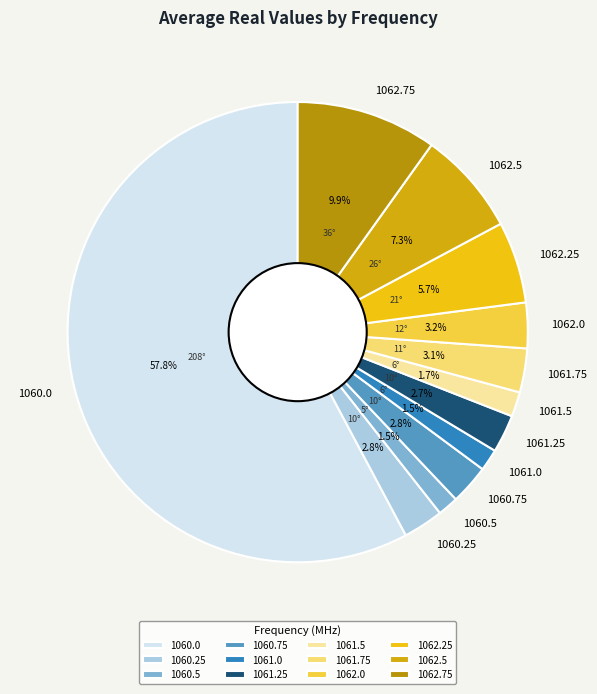

To the nearest percent, what portion does 1062.25 represent?

6%